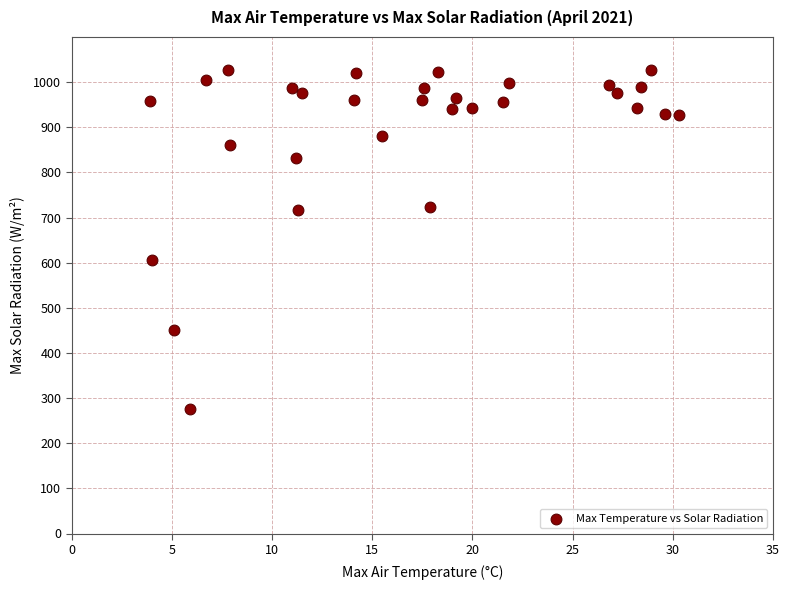

What is the range of X values (max minus min)?

26.4